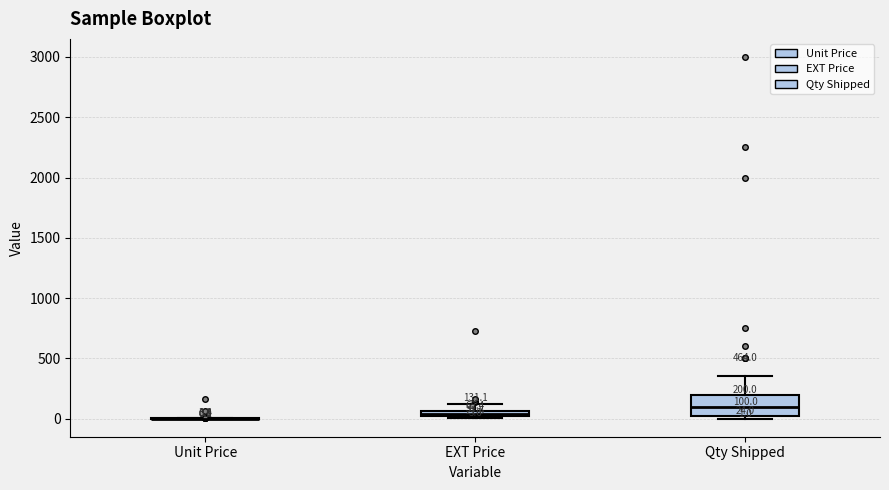

Which box is the tallest, from its lower edge to its upper edge?

Qty Shipped